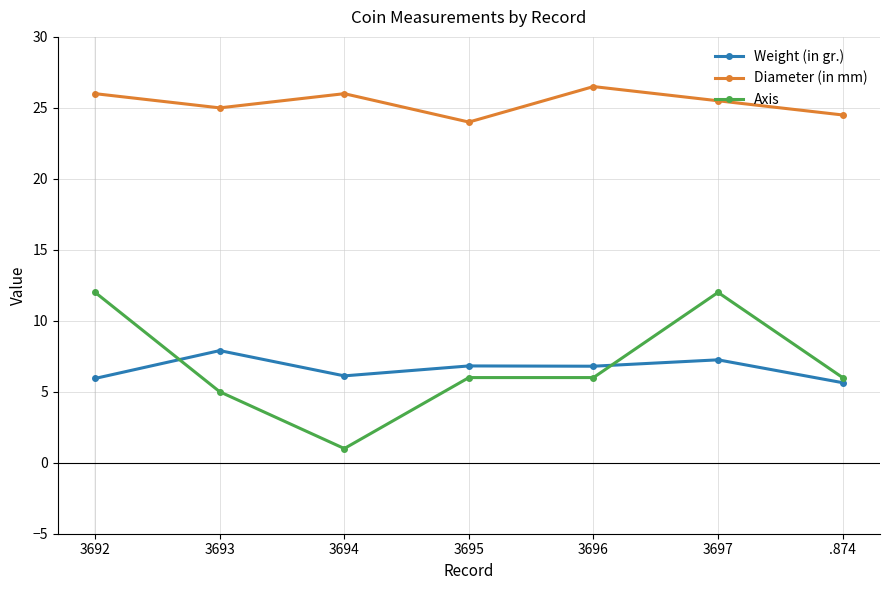

Rank the series by their maximum value, from highest to lowest.

Diameter (in mm), Axis, Weight (in gr.)